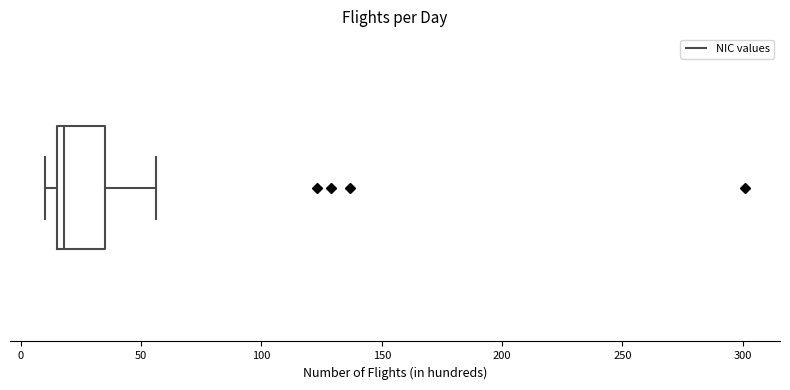

Transcribe this box plot: give where the median line is, the range the box spans, and where the two whiskers end, as read against the x-axis. The values are not printed on the chart, so give them approximately, as read against the axis.

median 20, box 15 to 35, whiskers 10 to 55